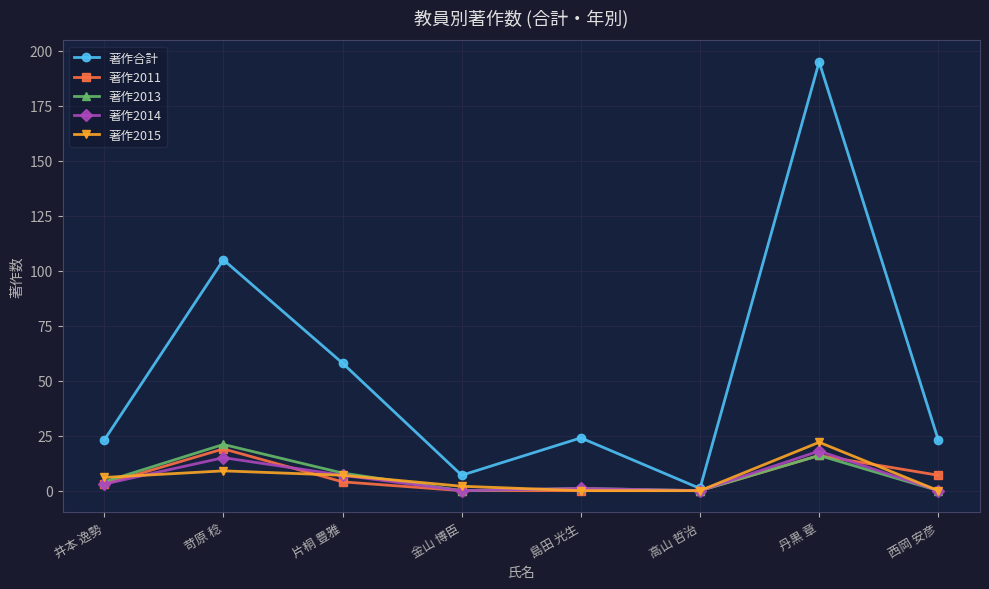

What is the total value across all series at 金山 博臣?

9